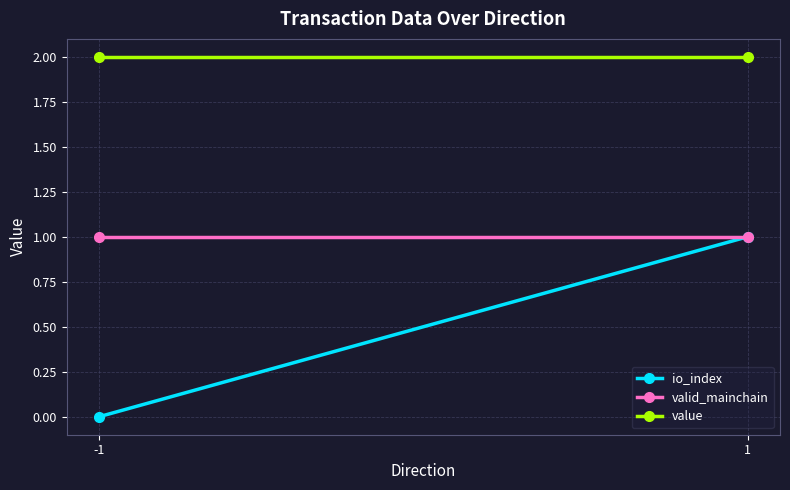

Which series has the largest range (max minus min)?

io_index